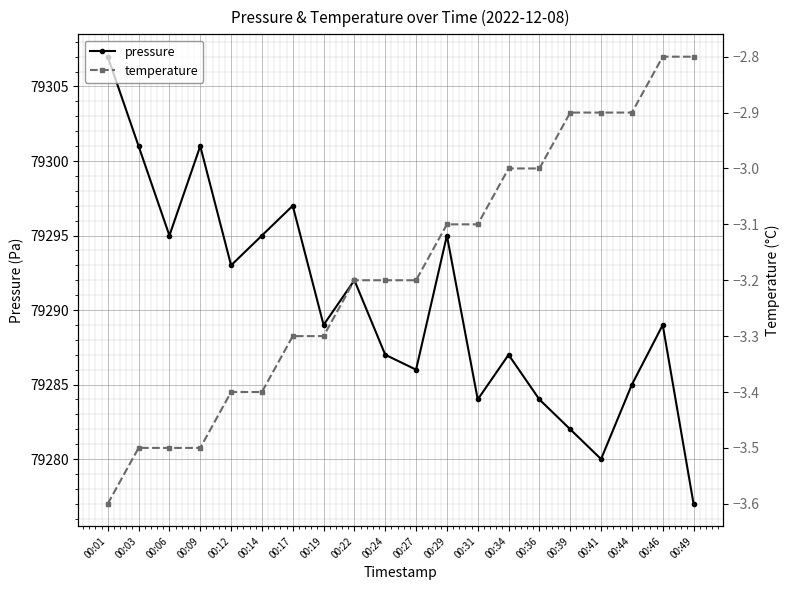

How many data points in temperature are less than -3?

13